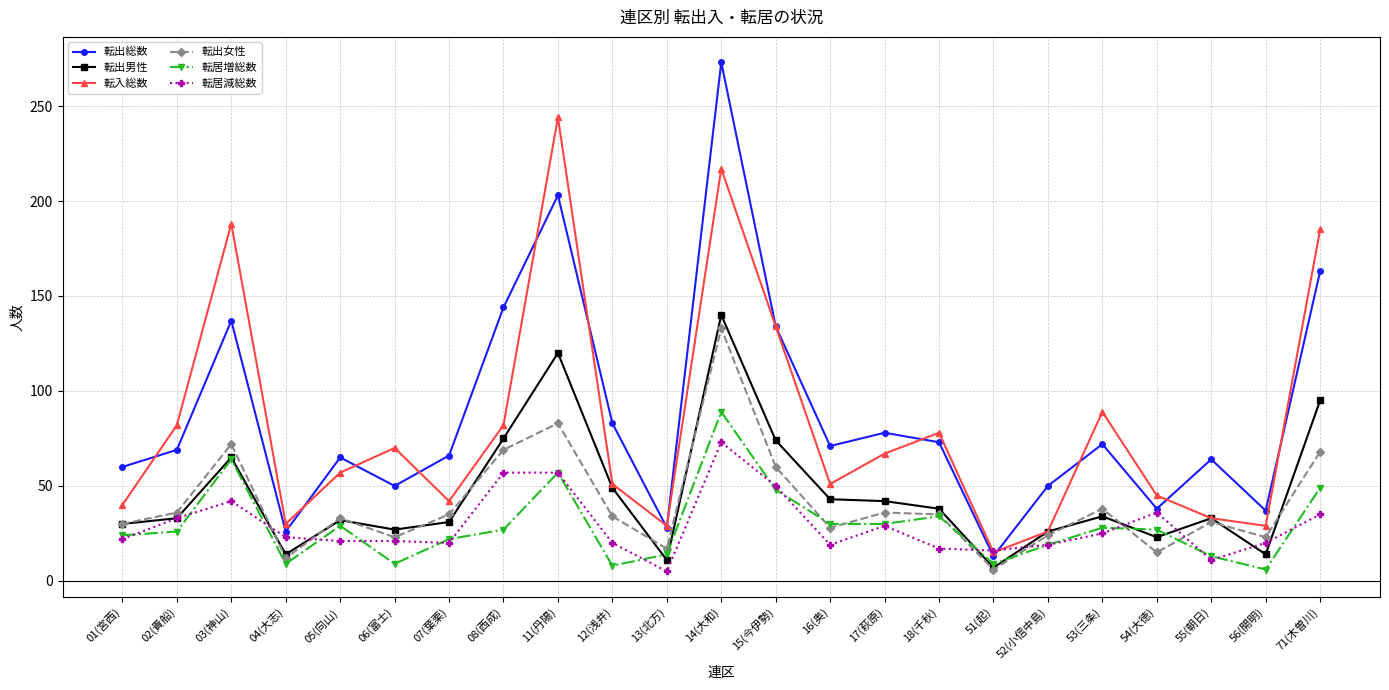

How many categories are shown in the chart?

23